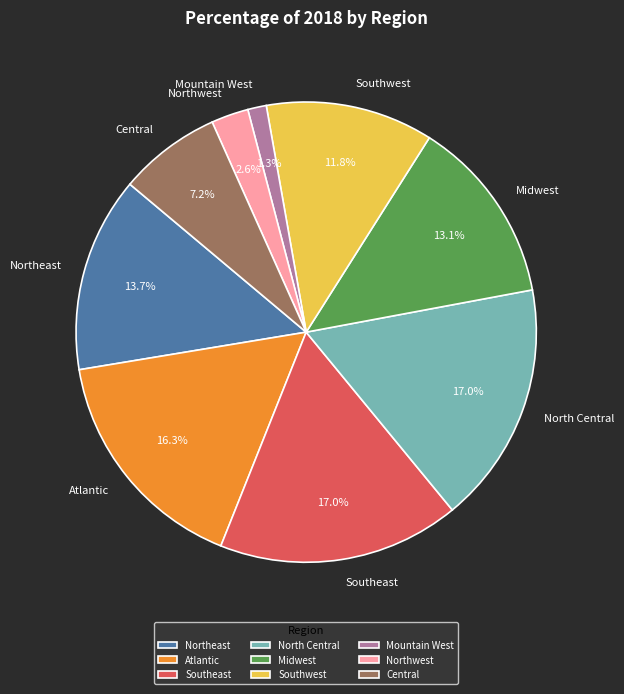

How many slices are in this pie chart?

9